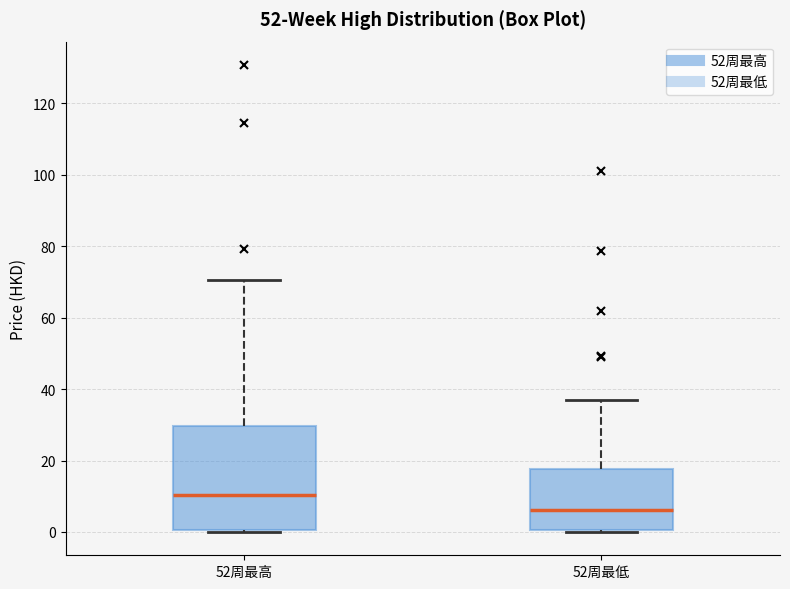

Which box has the highest median line?

52周最高